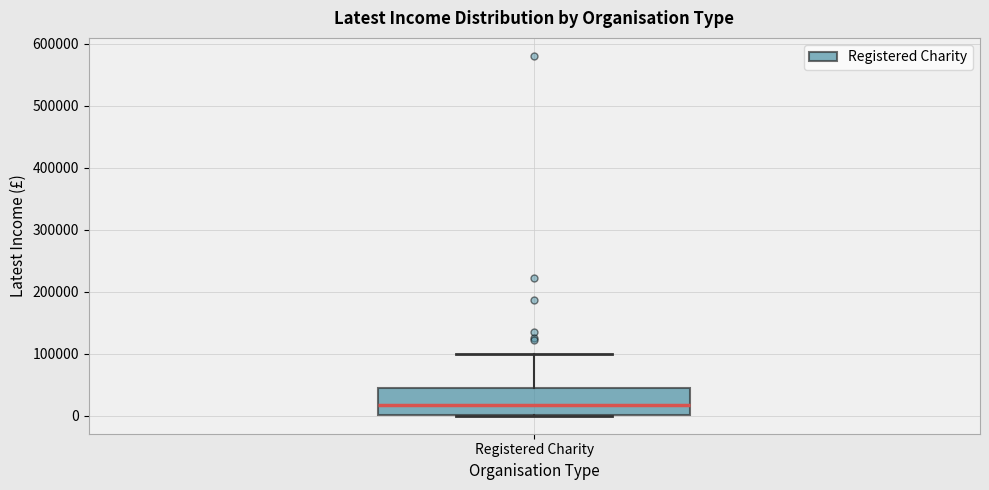

Transcribe this box plot: give where the median line is, the range the box spans, and where the two whiskers end, as read against the y-axis. The values are not printed on the chart, so give them approximately, as read against the axis.

median 20000, box 0 to 50000, whiskers 0 to 100000